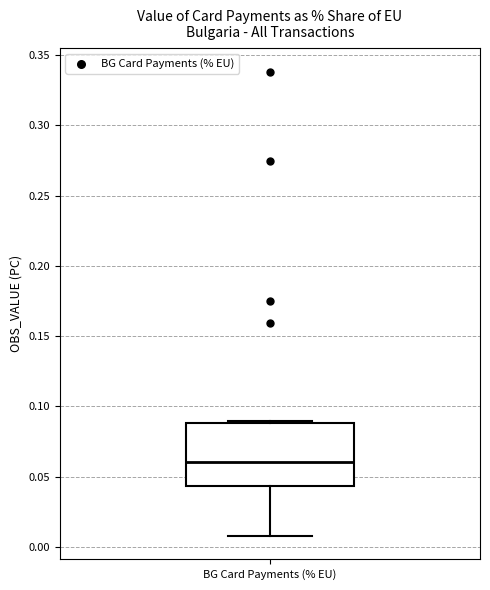

Read this box plot against the y-axis: the position of the median line, the range covered by the box, and the ends of both whiskers. The values are not printed on the chart, so give them approximately, as read against the axis.

median 0.060, box 0.045 to 0.090, whiskers 0.010 to 0.090